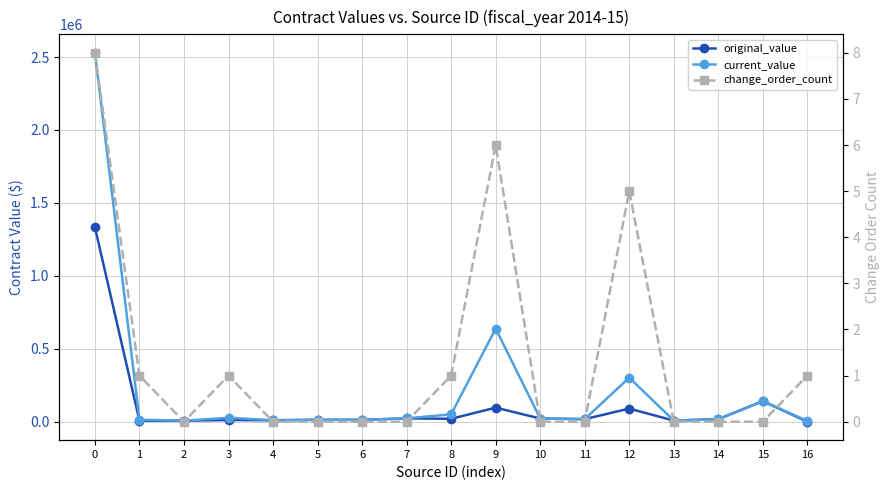

Reading left to right, transcribe all the data shown in this chart.

original_value: 0=1332590.5	1=7000.0	2=6799.8	3=11900.0	4=9733.7	5=13043.0	6=12600.0	7=22862.4	8=20000.0	9=96400.0	10=22000.0	11=17500.0	12=90000.0	13=7685.2	14=17250.0	15=141036.0	16=0.0
current_value: 0=2529181.1	1=14100.0	2=6799.8	3=27200.0	4=9733.7	5=13043.0	6=12600.0	7=22862.4	8=50684.3	9=638226.4	10=22000.0	11=17500.0	12=302290.5	13=7685.2	14=17250.0	15=141036.0	16=5500.0
change_order_count: 0=8.0	1=1.0	2=0.0	3=1.0	4=0.0	5=0.0	6=0.0	7=0.0	8=1.0	9=6.0	10=0.0	11=0.0	12=5.0	13=0.0	14=0.0	15=0.0	16=1.0